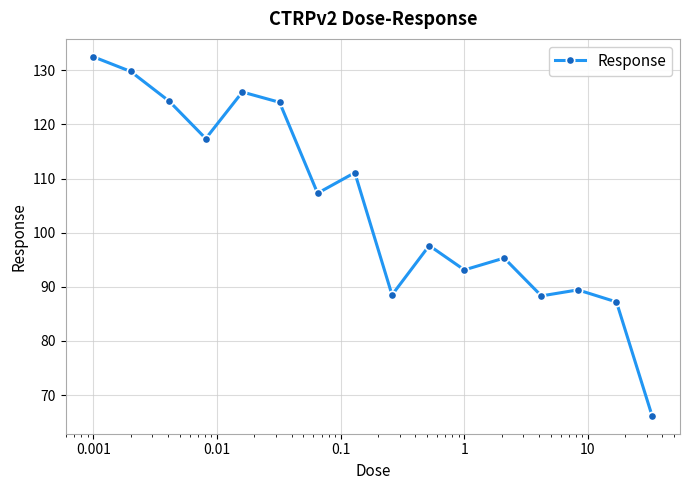

What is the minimum value shown in the chart?

66.2